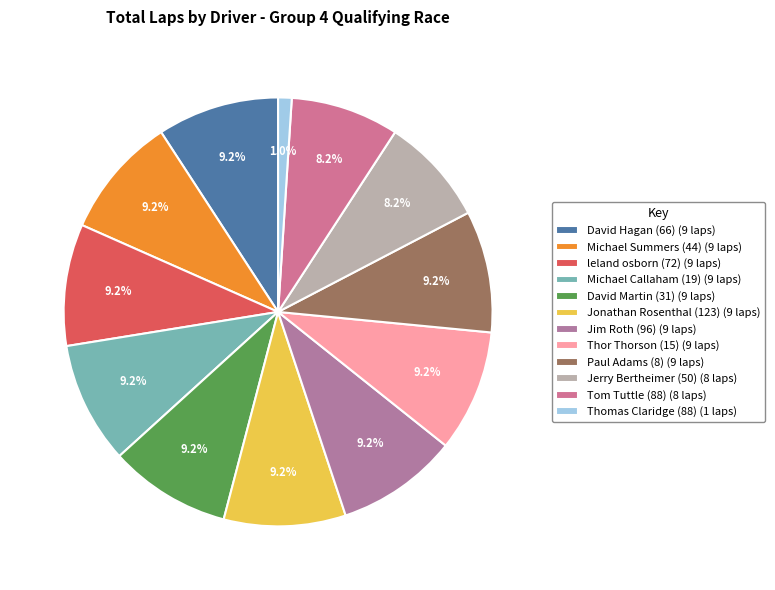

Does any single category account for the majority?

No